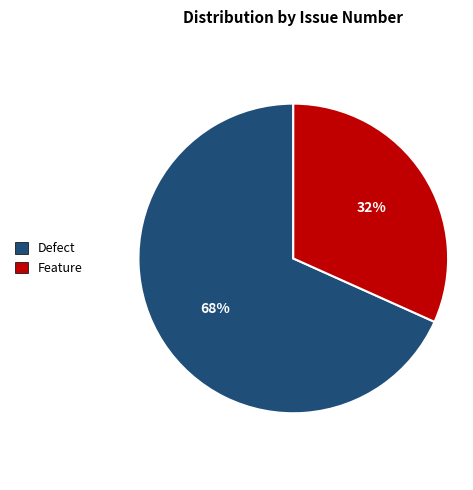

Does any single category account for the majority?

Yes